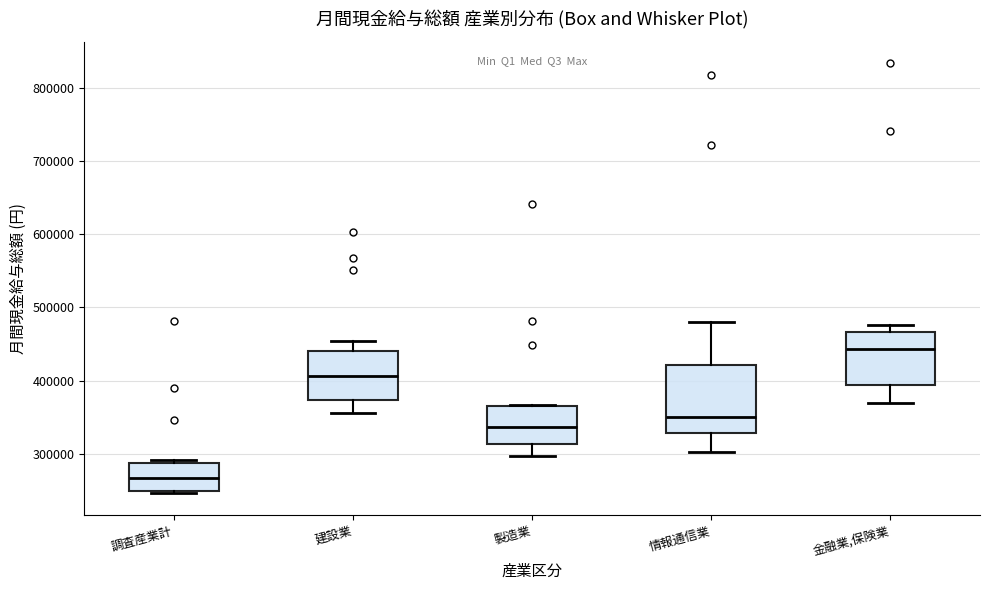

Where does the lower whisker of the box for 金融業,保険業 end on the y-axis? The values are not printed on the chart, so give them approximately, as read against the axis.

370000